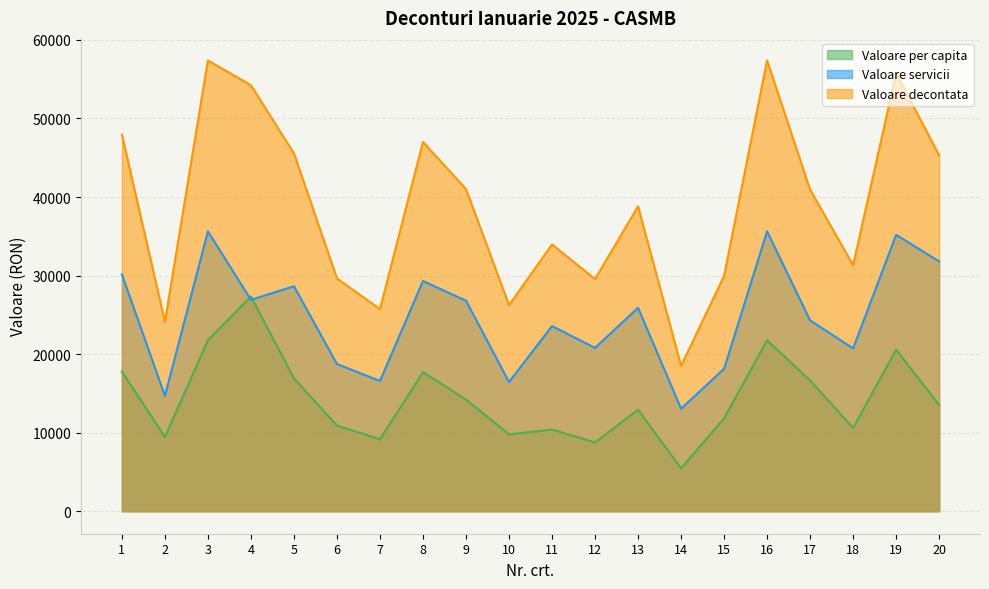

What is the highest value of the Valoare servicii series?

35625.6